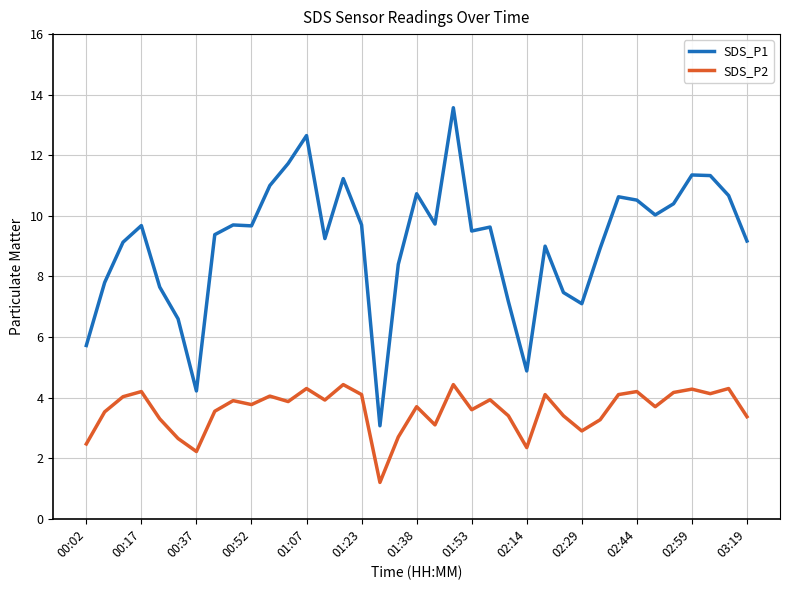

At how many categories does at least one series exceed 3?

37